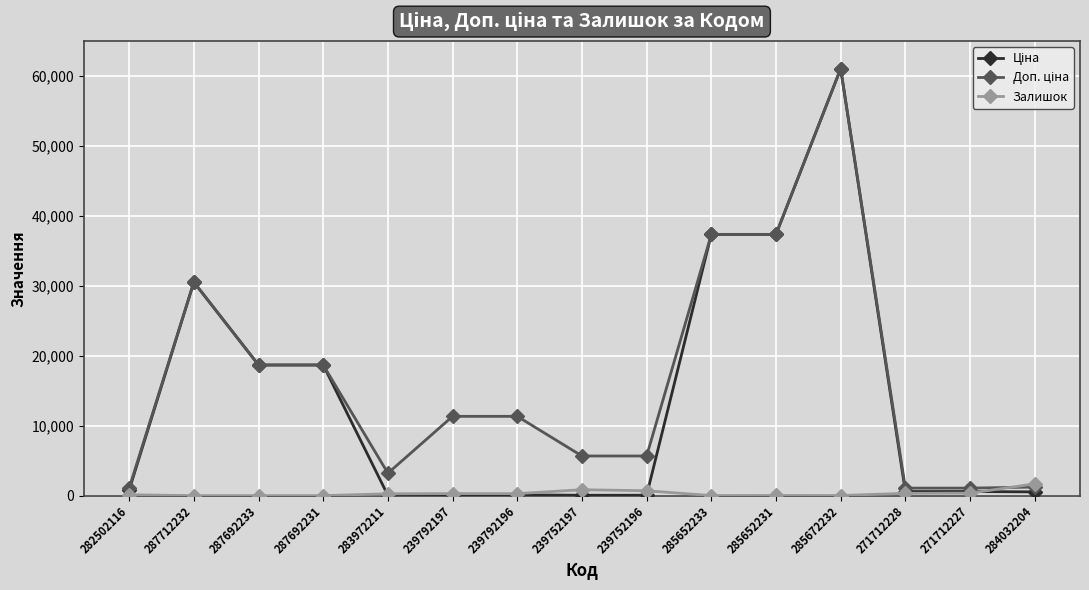

What is the maximum value for Залишок?

1680.0